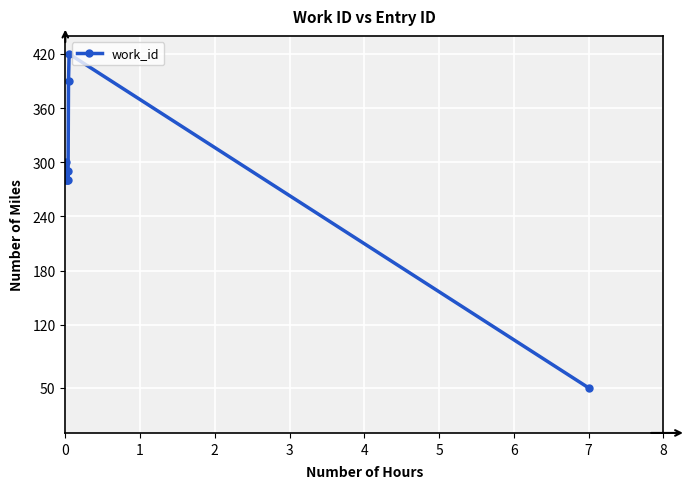

What is the sum of all values?

2860